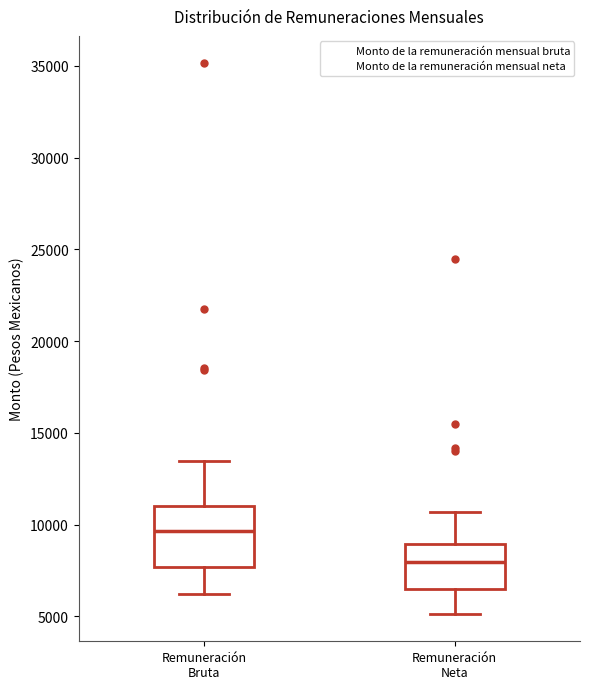

Which box is the tallest, from its lower edge to its upper edge?

Remuneración Bruta